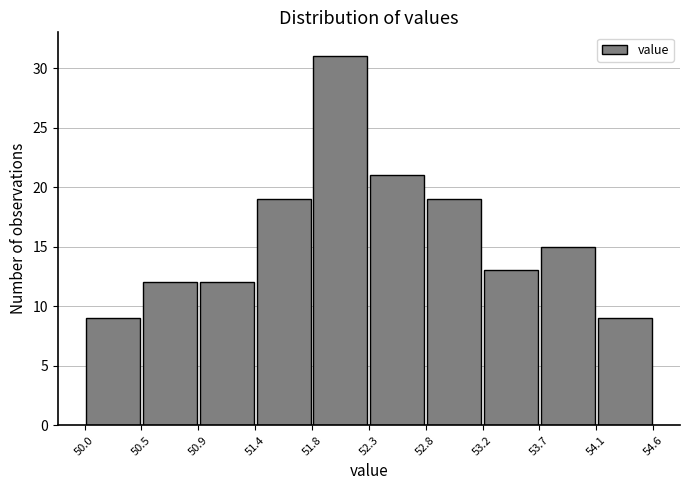

Reading left to right, list every bar in this chart as the range it spans on the x-axis followed by its height. The values are not printed on the chart, so give them approximately, as read against the axis.

50.0 to 50.5: 9
50.5 to 50.9: 12
50.9 to 51.4: 12
51.4 to 51.8: 19
51.8 to 52.3: 31
52.3 to 52.8: 21
52.8 to 53.2: 19
53.2 to 53.7: 13
53.7 to 54.1: 15
54.1 to 54.6: 9